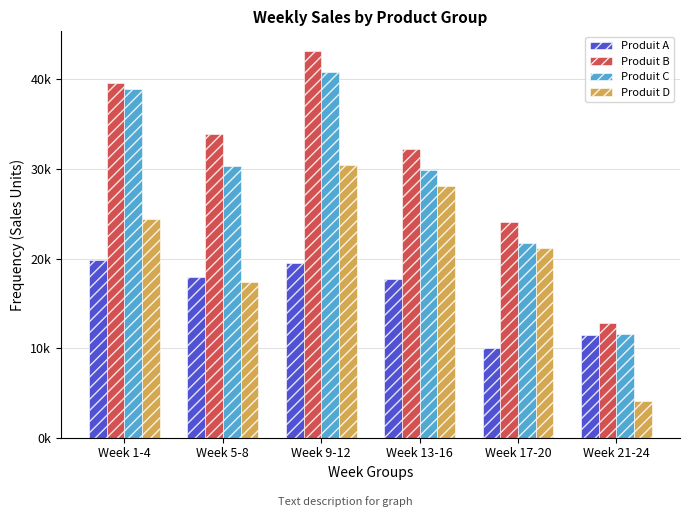

What are all the series names shown in the legend?

Produit A, Produit B, Produit C, Produit D